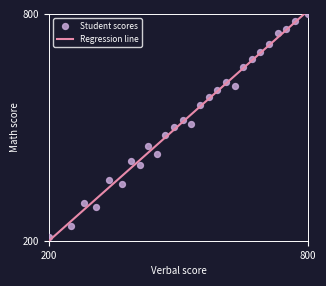

What is the range of Y values (max minus min)?

590